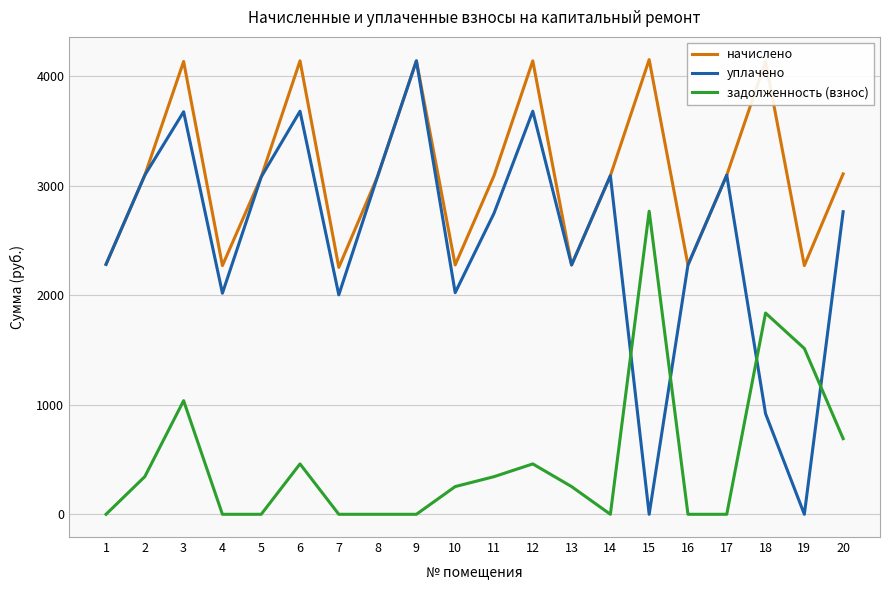

What is the difference between the задолженность (взнос) values at 2 and 8?

344.1